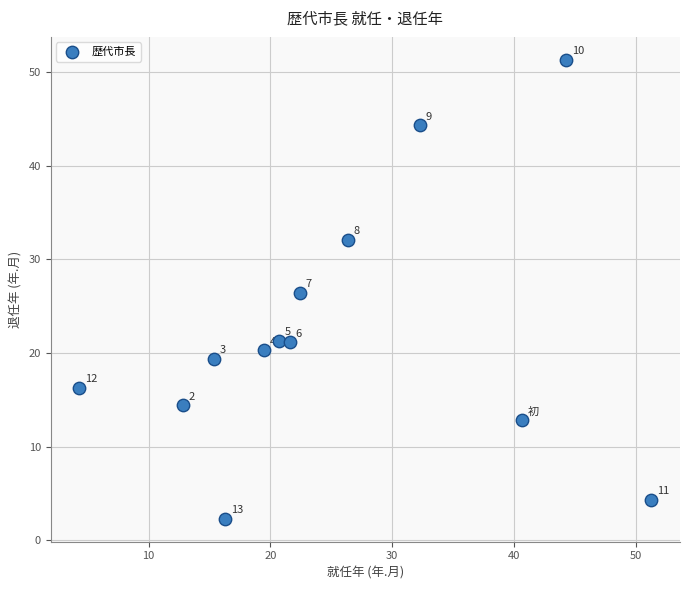

What Y value in the scatter plot is closest to 26?

26.4